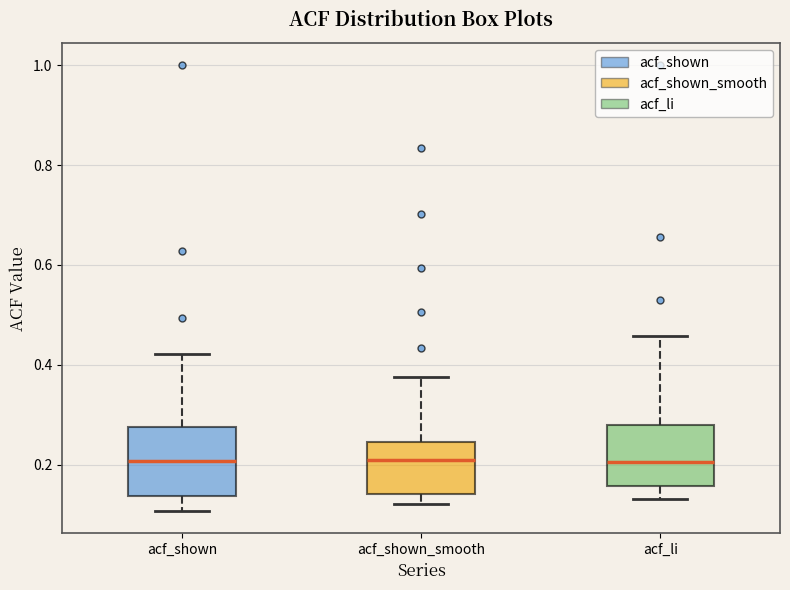

Reading left to right, transcribe this box plot: for each box, give where its median line is, the range the box spans, and where its two whiskers end, as read against the y-axis. The values are not printed on the chart, so give them approximately, as read against the axis.

acf_shown: median 0.20, box 0.14 to 0.28, whiskers 0.10 to 0.42
acf_shown_smooth: median 0.20, box 0.14 to 0.24, whiskers 0.12 to 0.38
acf_li: median 0.20, box 0.16 to 0.28, whiskers 0.14 to 0.46